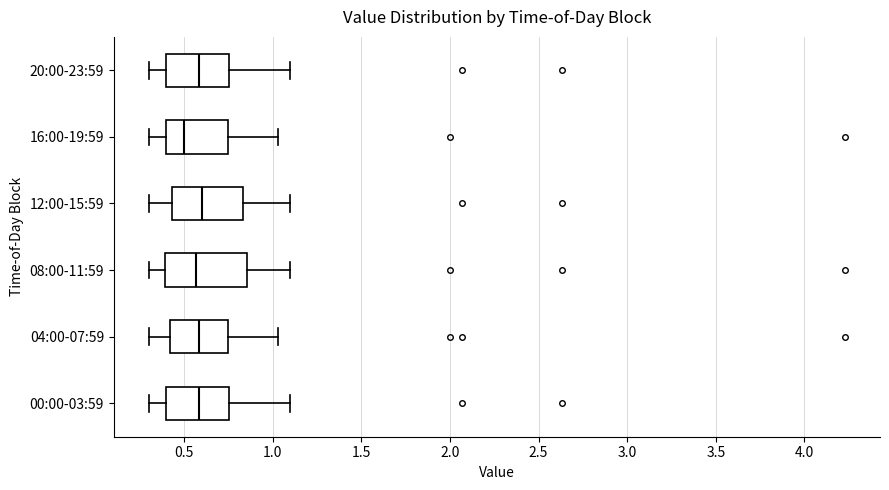

Which box's median line is the furthest to the left?

16:00-19:59